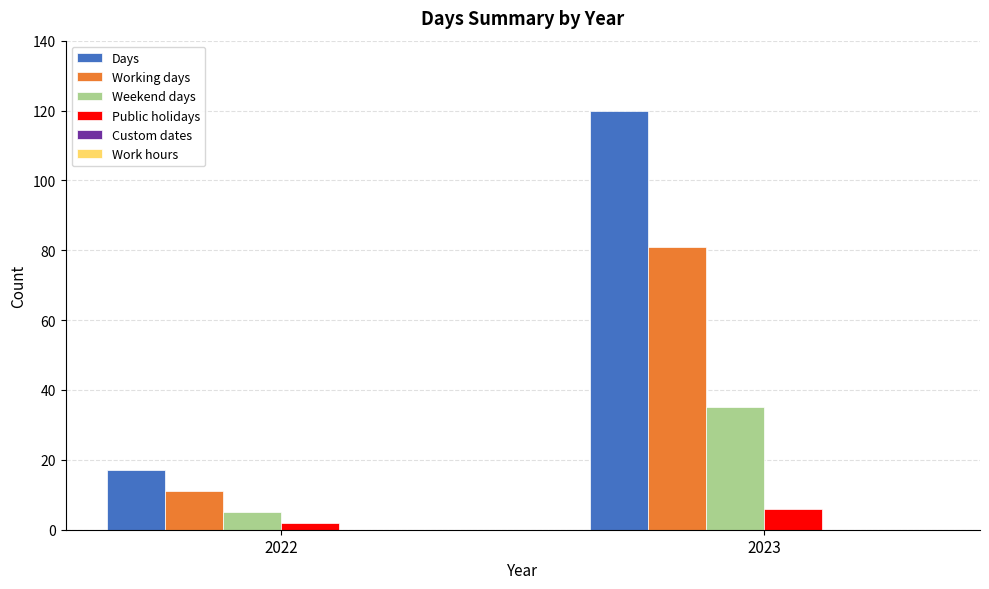

Reading left to right, list all the values displayed in this chart.

Days: 17	120
Working days: 11	81
Weekend days: 5	35
Public holidays: 2	6